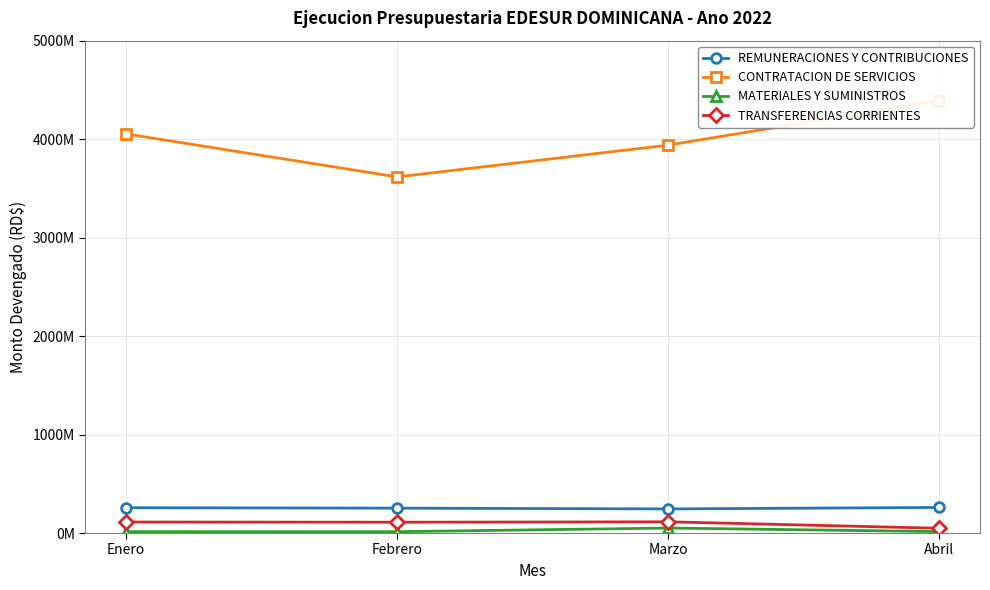

Read the REMUNERACIONES Y CONTRIBUCIONES value at Marzo.

244874329.3